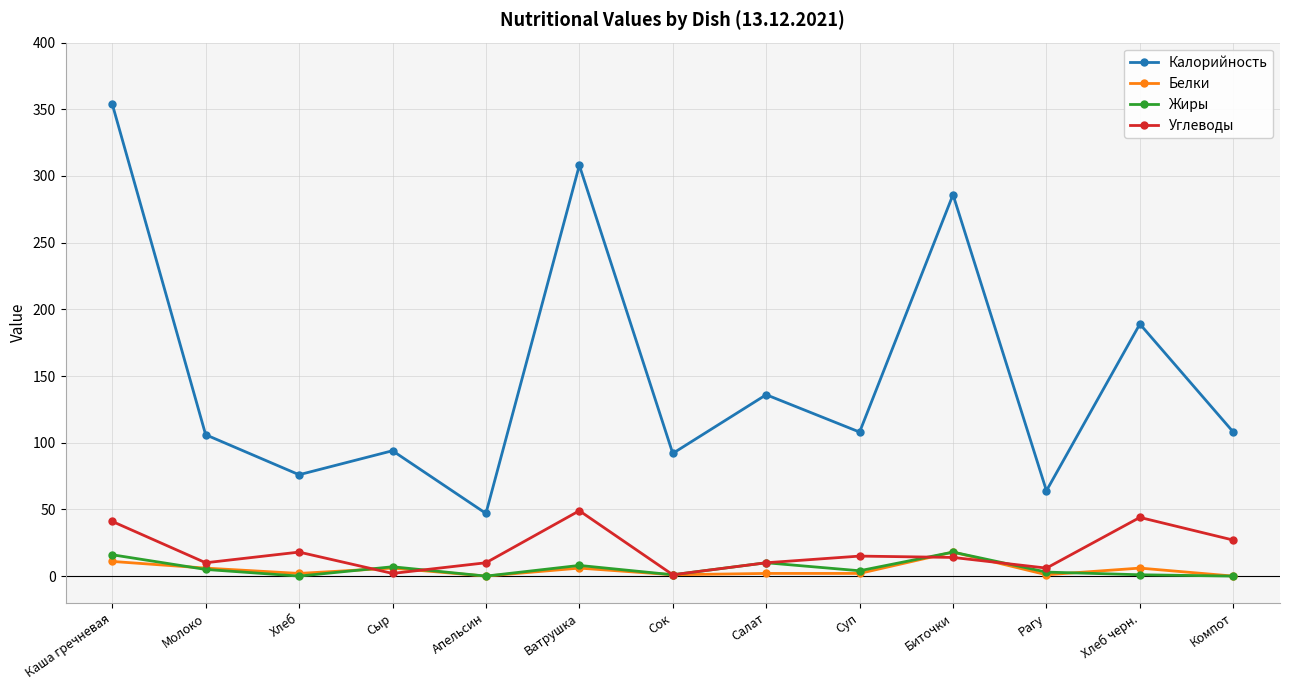

The value of Калорийность at Хлеб черн. is 189. True or false?

True